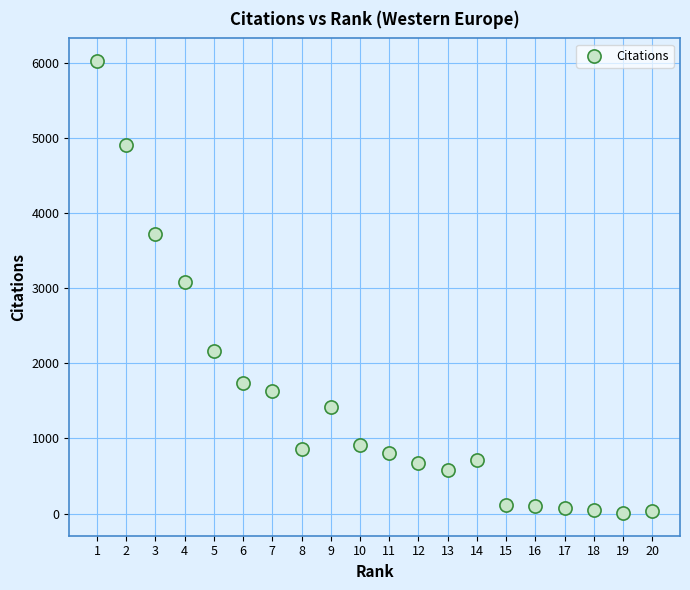

What is the range of X values (max minus min)?

19